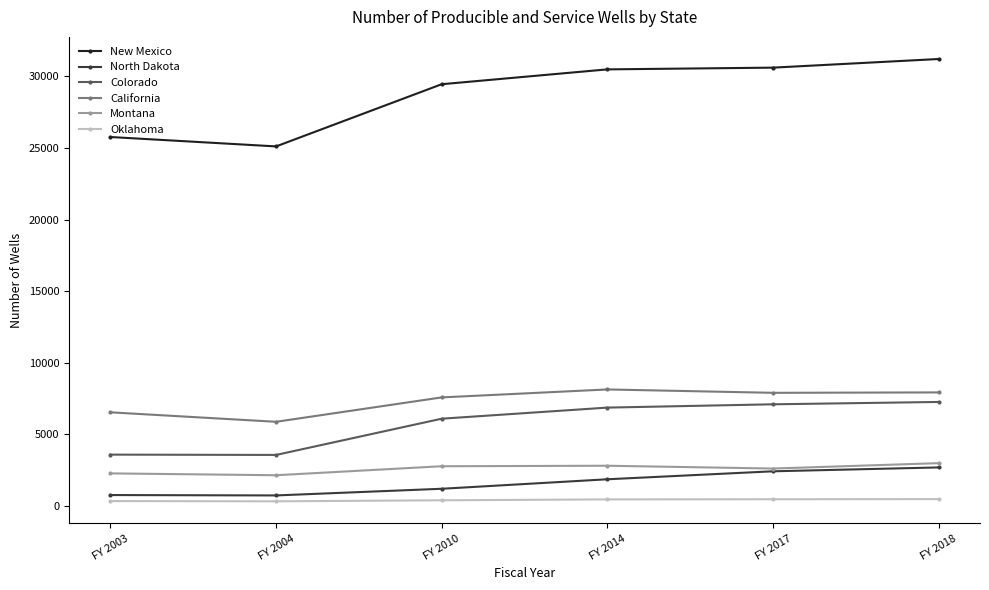

In California, how many points are lower than both neighbors (excluding endpoints)?

2